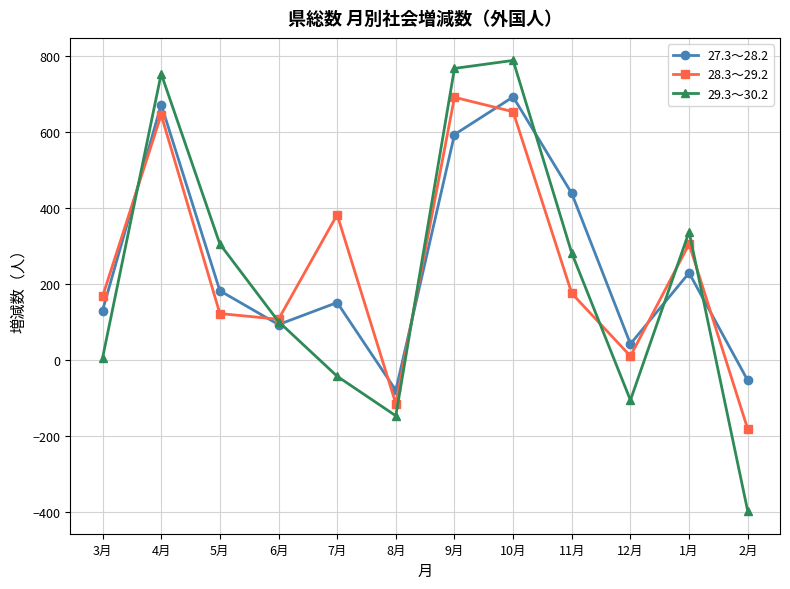

True or false: 27.3～28.2 has more than 2 interior local peaks.

True